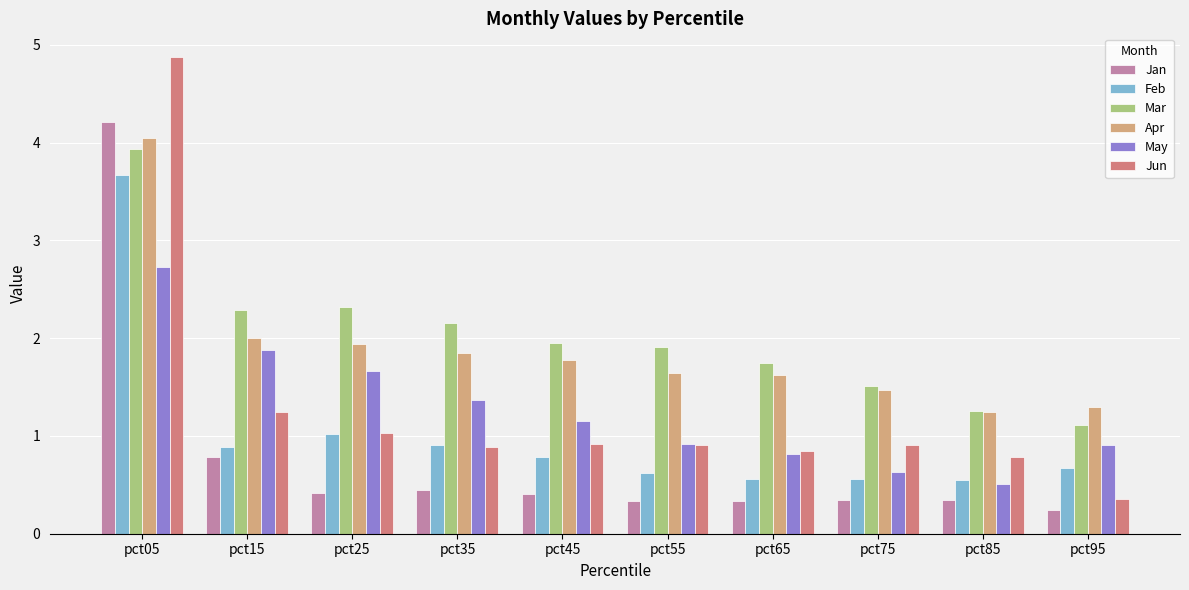

Reading left to right, transcribe all the data shown in this chart.

Jan: pct05=4.2	pct15=0.8	pct25=0.4	pct35=0.5	pct45=0.4	pct55=0.3	pct65=0.3	pct75=0.3	pct85=0.3	pct95=0.2
Feb: pct05=3.7	pct15=0.9	pct25=1.0	pct35=0.9	pct45=0.8	pct55=0.6	pct65=0.6	pct75=0.6	pct85=0.6	pct95=0.7
Mar: pct05=3.9	pct15=2.3	pct25=2.3	pct35=2.2	pct45=2.0	pct55=1.9	pct65=1.8	pct75=1.5	pct85=1.3	pct95=1.1
Apr: pct05=4.0	pct15=2.0	pct25=1.9	pct35=1.8	pct45=1.8	pct55=1.6	pct65=1.6	pct75=1.5	pct85=1.2	pct95=1.3
May: pct05=2.7	pct15=1.9	pct25=1.7	pct35=1.4	pct45=1.1	pct55=0.9	pct65=0.8	pct75=0.6	pct85=0.5	pct95=0.9
Jun: pct05=4.9	pct15=1.2	pct25=1.0	pct35=0.9	pct45=0.9	pct55=0.9	pct65=0.9	pct75=0.9	pct85=0.8	pct95=0.4